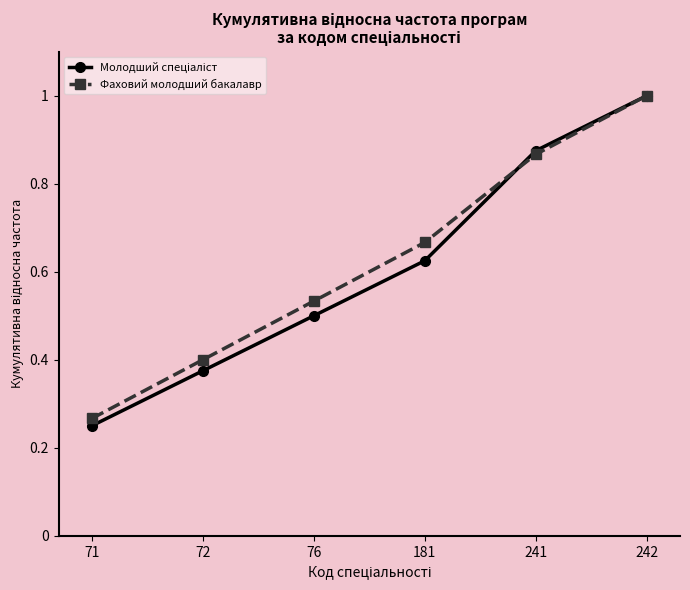

Where is Фаховий молодший бакалавр nearest to the value 0?

71